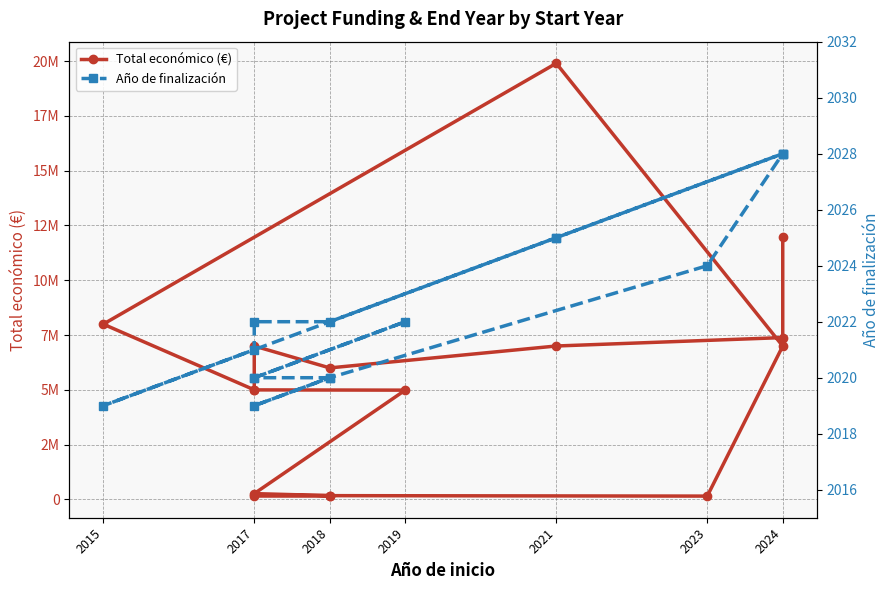

Where is Año de finalización nearest to the value 2023?

2019